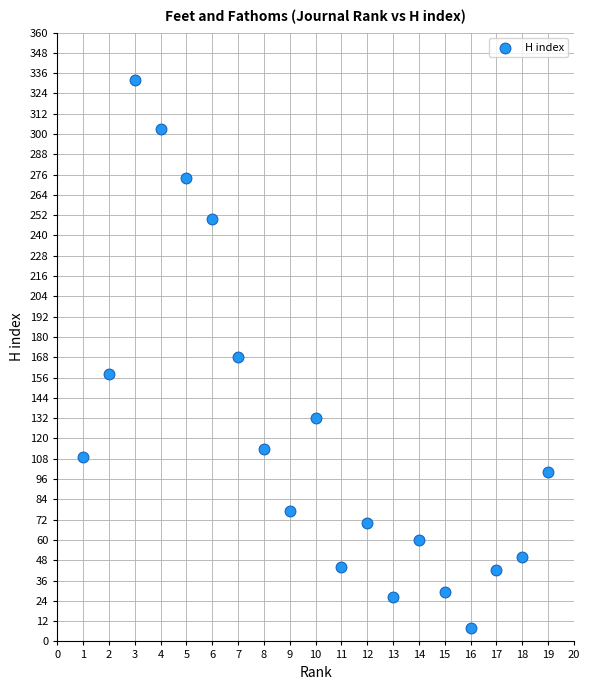

What is the range of Y values (max minus min)?

324